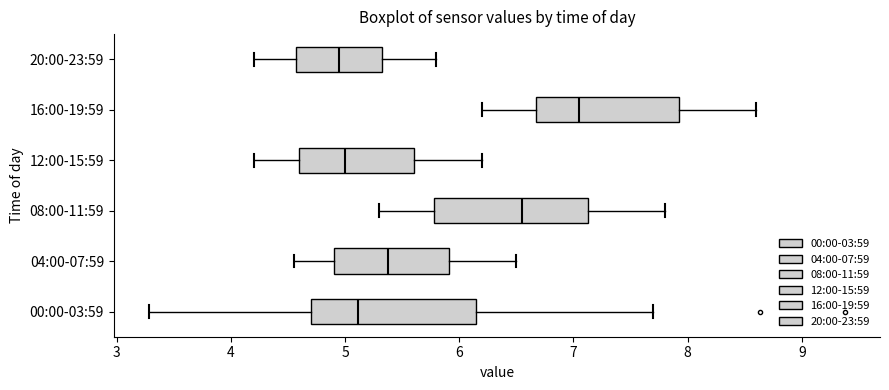

Where does the left whisker of the box for 04:00-07:59 end on the x-axis? The values are not printed on the chart, so give them approximately, as read against the axis.

4.6